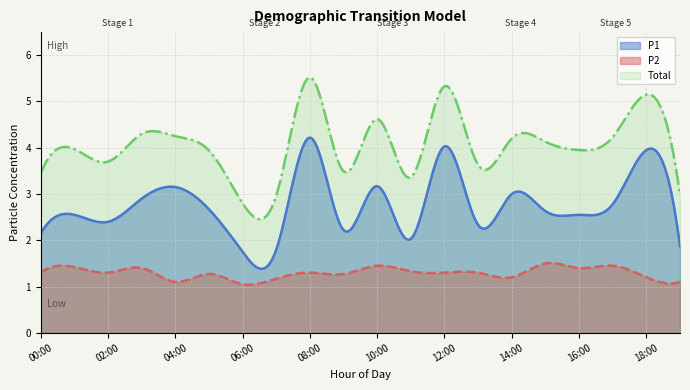

Rank the series by their average value, from lowest to highest.

P2, P1, Total